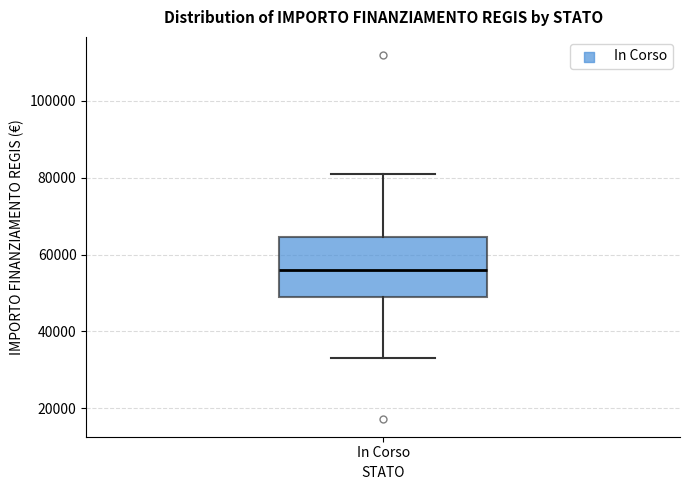

Transcribe this box plot: give where the median line is, the range the box spans, and where the two whiskers end, as read against the y-axis. The values are not printed on the chart, so give them approximately, as read against the axis.

median 56000, box 50000 to 64000, whiskers 32000 to 80000